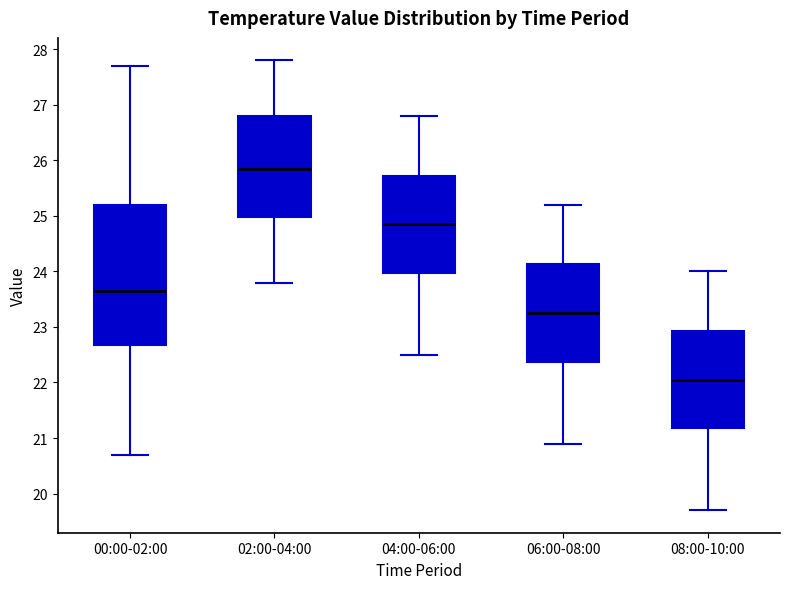

Where does the upper whisker of the box for 08:00-10:00 end on the y-axis? The values are not printed on the chart, so give them approximately, as read against the axis.

24.0